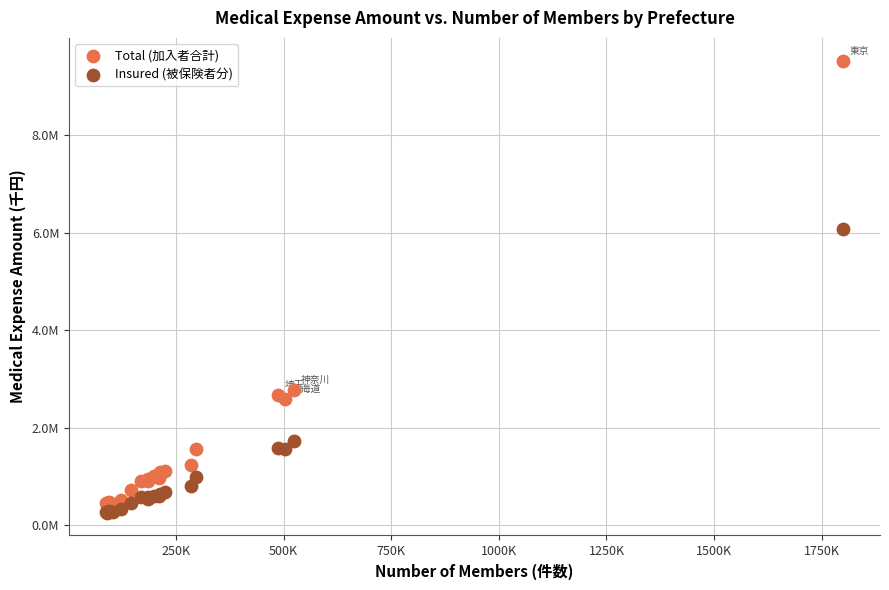

Which series contains the lowest Y value?

Insured (被保険者分)